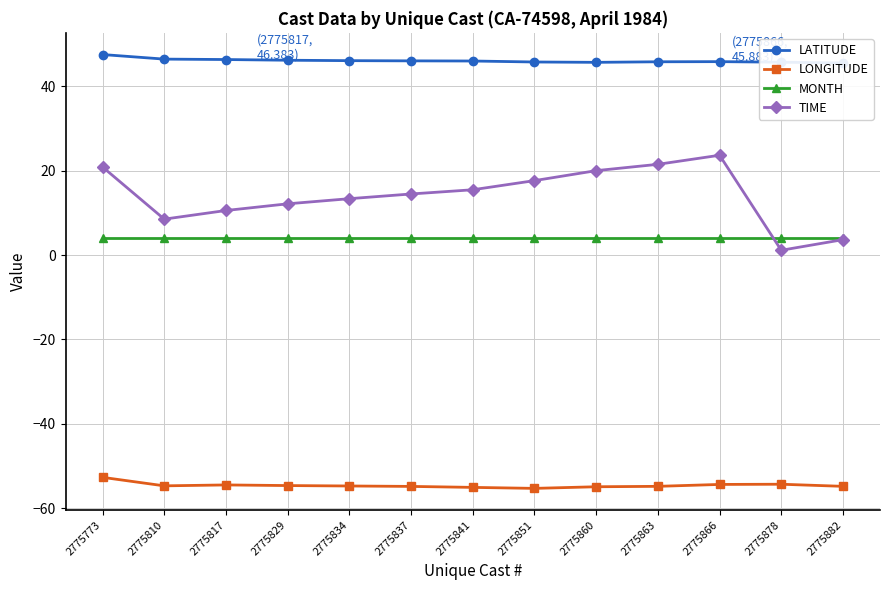

What is the value of the TIME point at the 1st from the left?

20.9